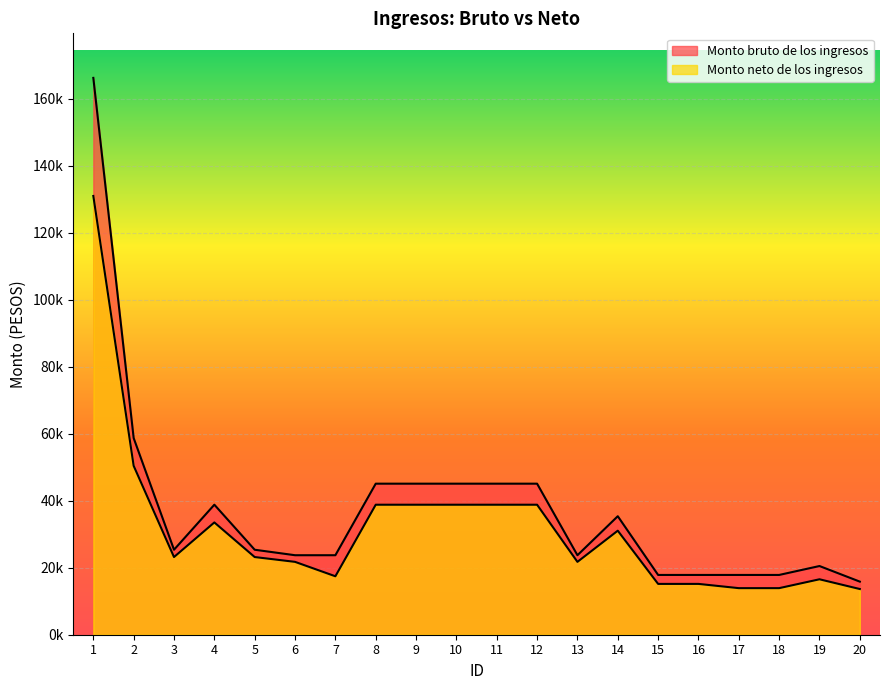

Does the chart display data point markers on the line(s)?

No